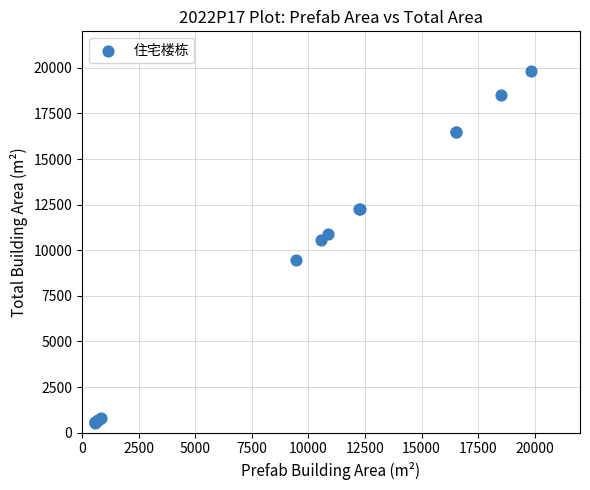

What Y value in the scatter plot is closest to 10195?

10554.9